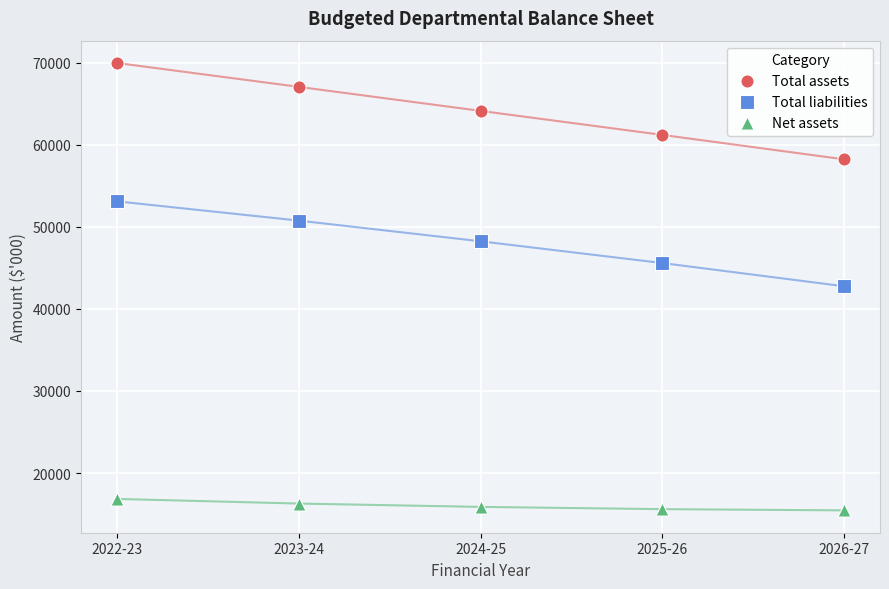

Which series has the widest spread of Y values?

Total assets